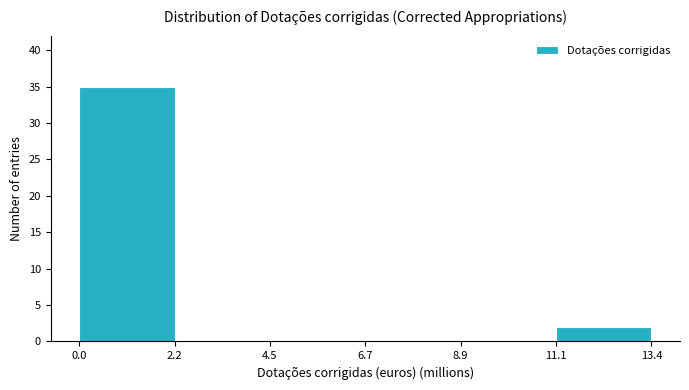

Which range on the x-axis has the tallest bar?

0.0 to 2.2